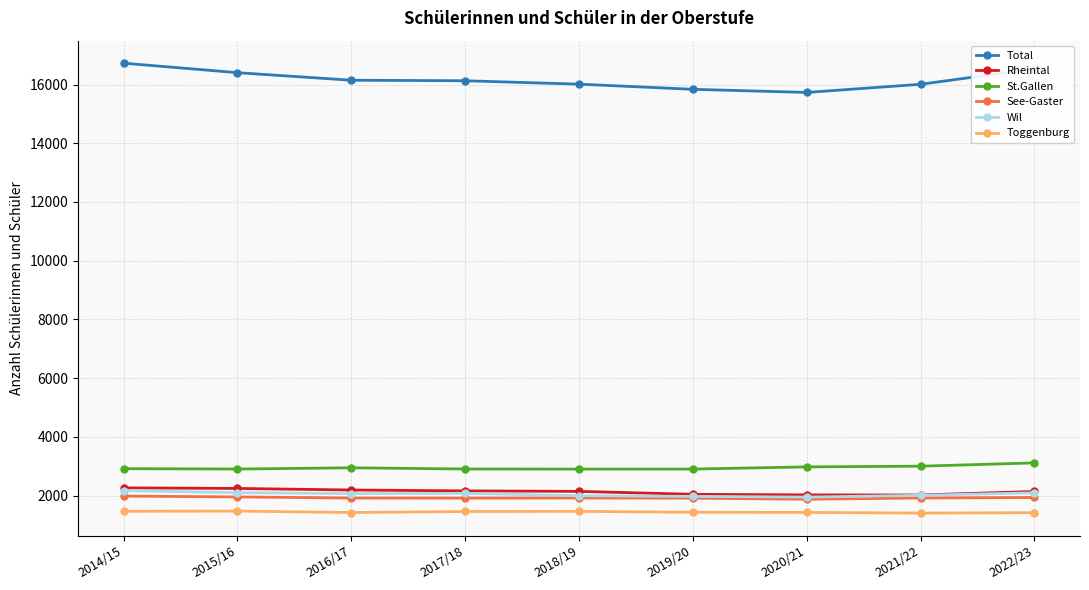

True or false: St.Gallen and Total cross at least once.

False